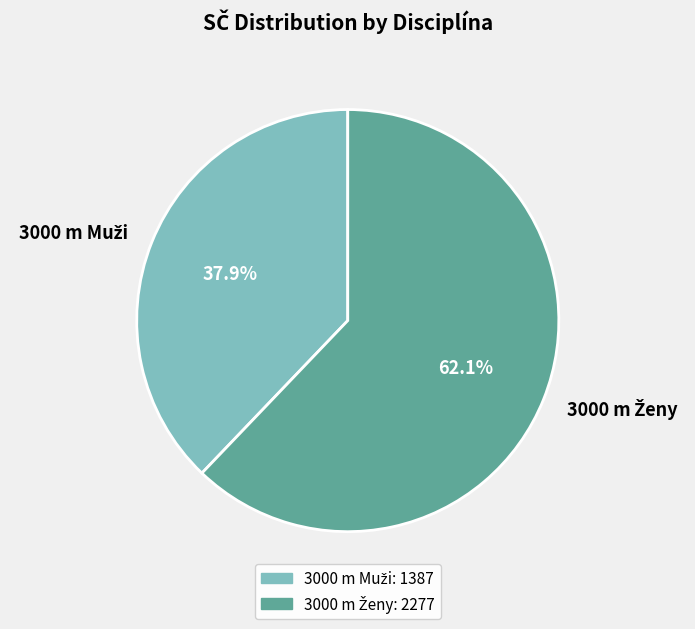

Is there any slice that represents more than half of the pie?

Yes